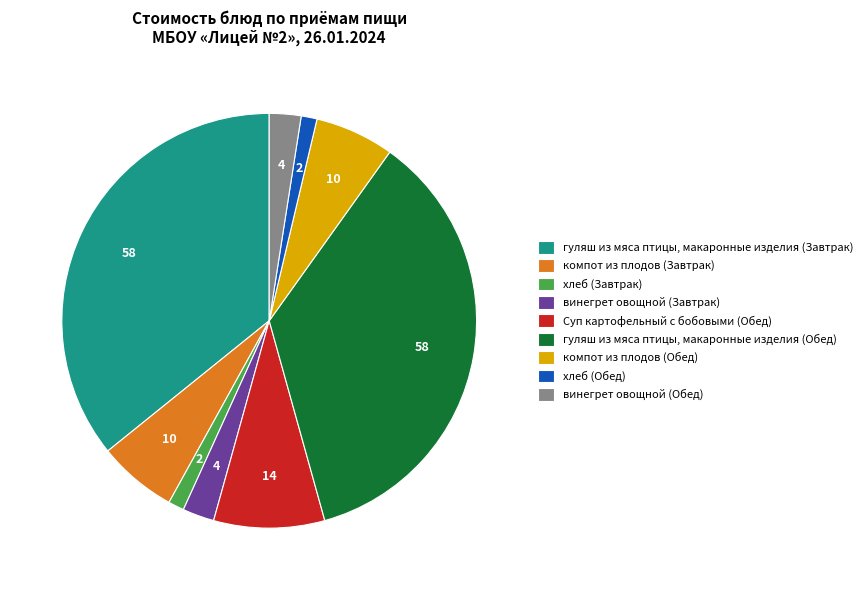

Does винегрет овощной (Завтрак) represent more than half of the total?

No